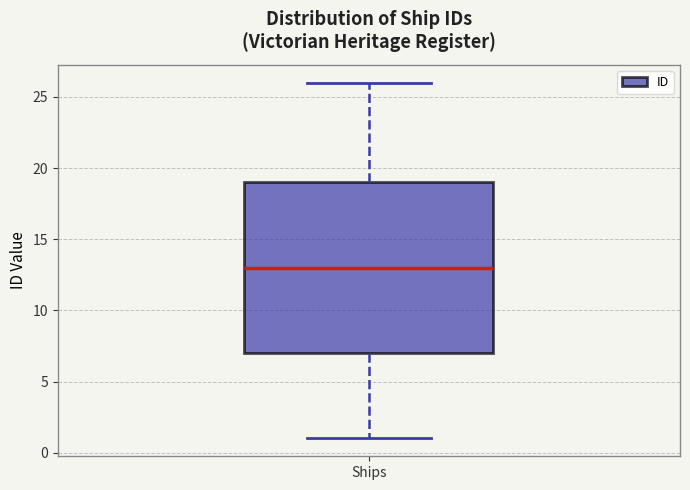

Transcribe this box plot: give where the median line is, the range the box spans, and where the two whiskers end, as read against the y-axis. The values are not printed on the chart, so give them approximately, as read against the axis.

median 13, box 7 to 19, whiskers 1 to 26